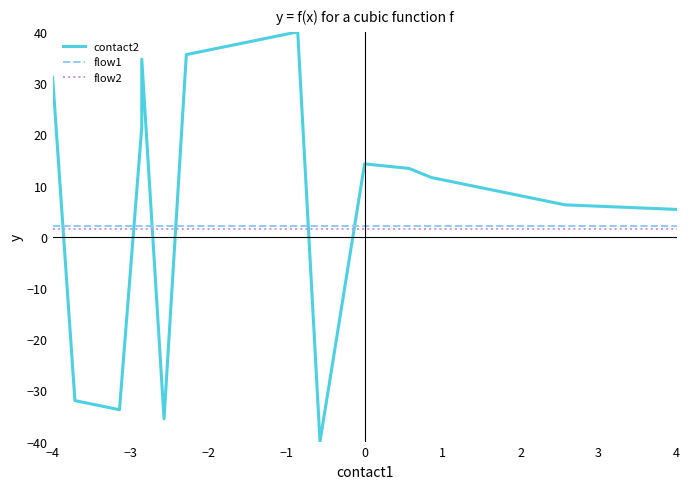

Reading left to right, list all the values displayed in this chart.

contact2: 31.1	-32.0	-33.8	21.3	23.1	34.7	-35.6	35.6	36.4	38.2	40.0	-40.0	14.2	13.3	11.6	10.7	9.8	8.0	6.2	5.3
flow1: 2.0	2.0	2.0	2.0	2.0	2.0	2.0	2.0	2.0	2.0	2.0	2.0	2.0	2.0	2.0	2.0	2.0	2.0	2.0	2.0
flow2: 1.5	1.5	1.5	1.5	1.5	1.5	1.5	1.5	1.5	1.5	1.5	1.5	1.5	1.5	1.5	1.5	1.5	1.5	1.5	1.5